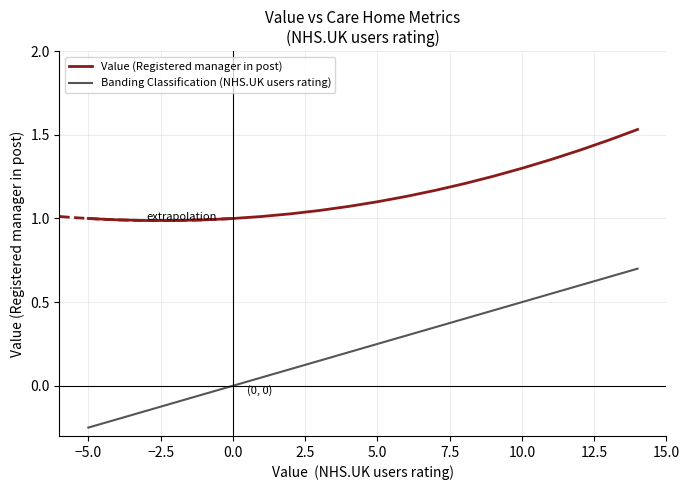

Is it true that Banding Classification (NHS.UK users rating) equals 0.0 at 0.0?

True